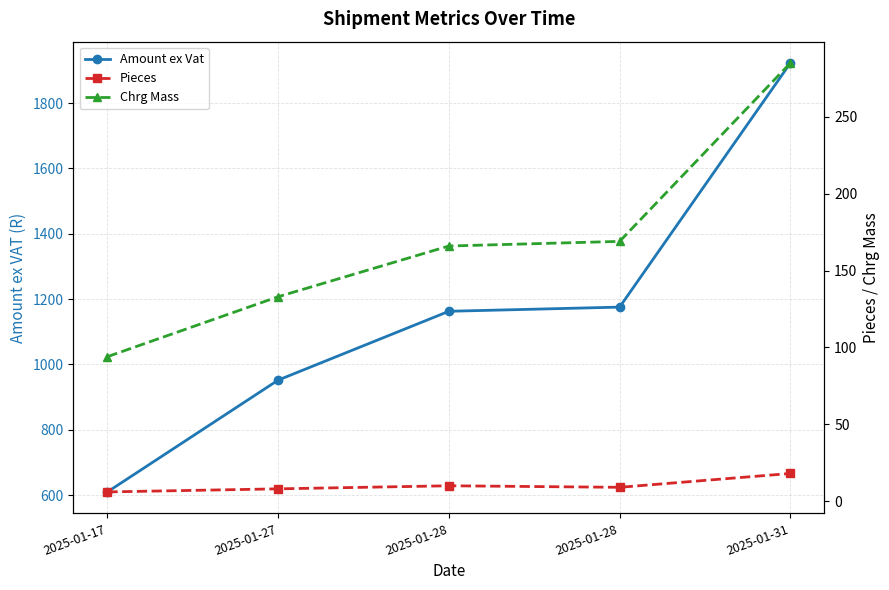

What is the average value of the Chrg Mass series?

169.4